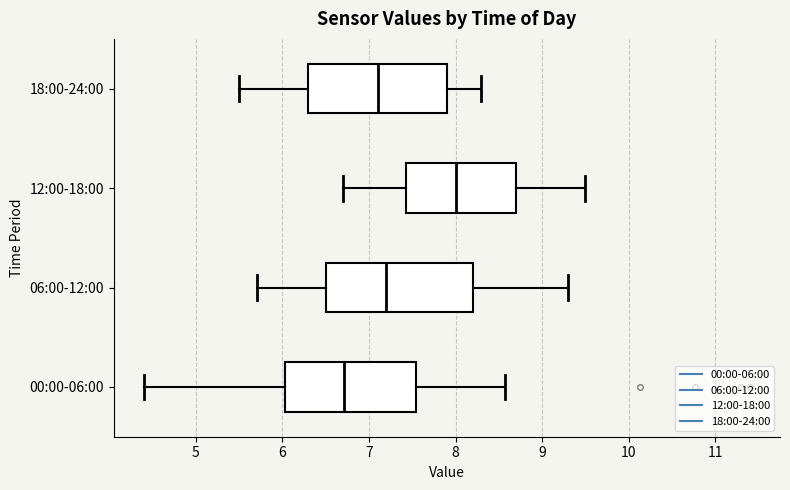

Where does the median line of the box for 06:00-12:00 sit on the x-axis? The values are not printed on the chart, so give them approximately, as read against the axis.

7.2